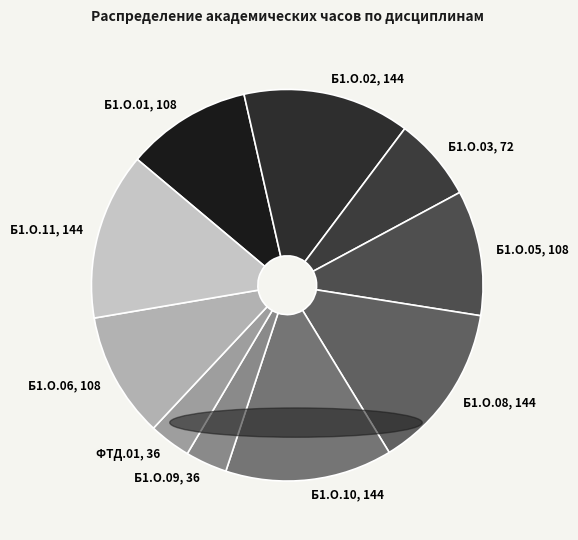

Combined, do Б1.О.03 and Б1.О.01 account for over 50%?

No